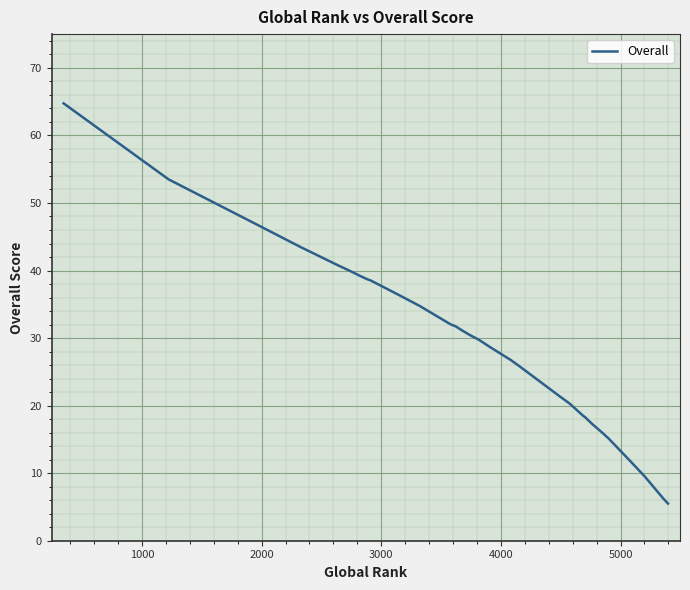

True or false: the data has more than 1 interior local peaks.

False